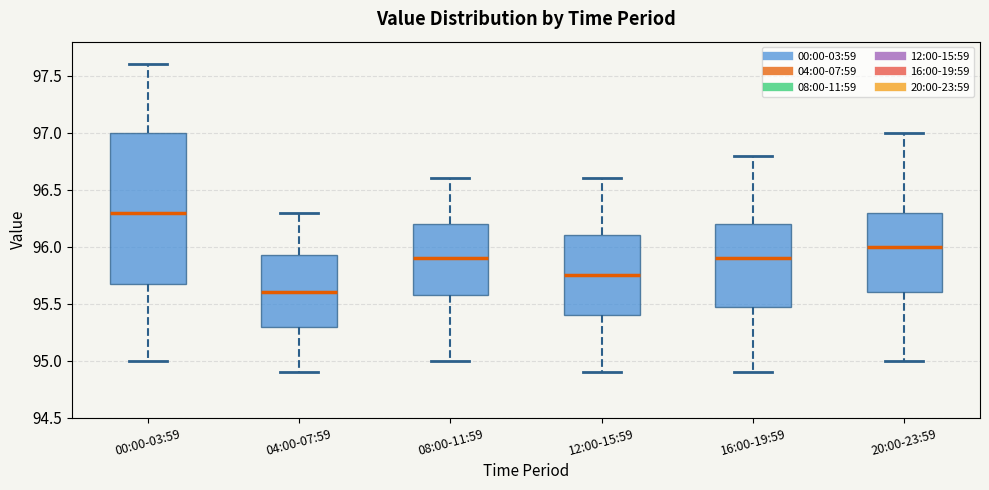

Where does the lower whisker of the box for 16:00-19:59 end on the y-axis? The values are not printed on the chart, so give them approximately, as read against the axis.

94.90